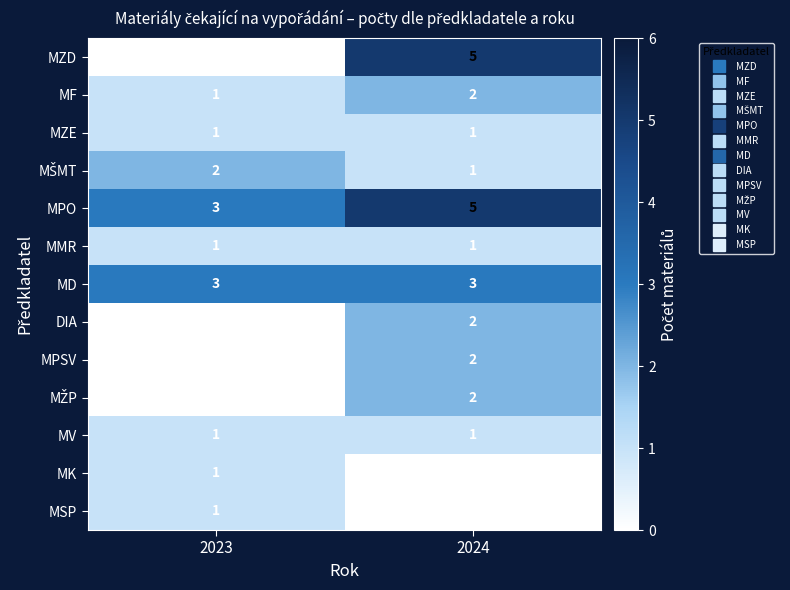

The value of MF at 2024 is 2. True or false?

True